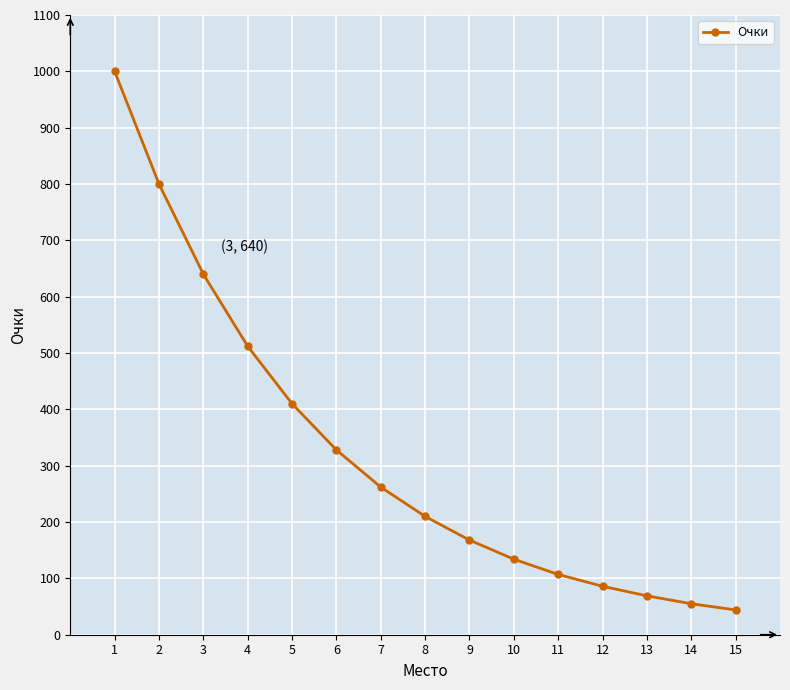

Reading right to left, extract all data points from this chart.

44	55	69	86	107	134	168	210	262	328	410	512	640	800	1000